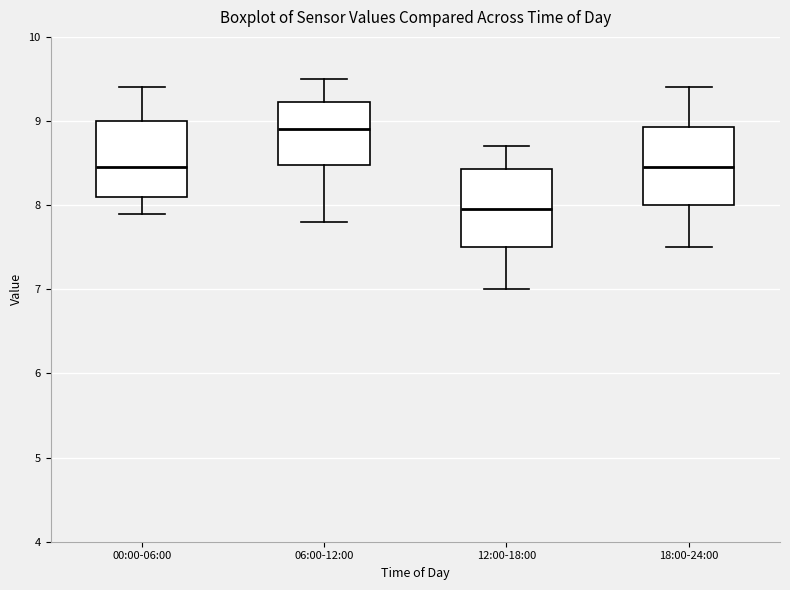

Where does the lower whisker of the box for 18:00-24:00 end on the y-axis? The values are not printed on the chart, so give them approximately, as read against the axis.

7.5